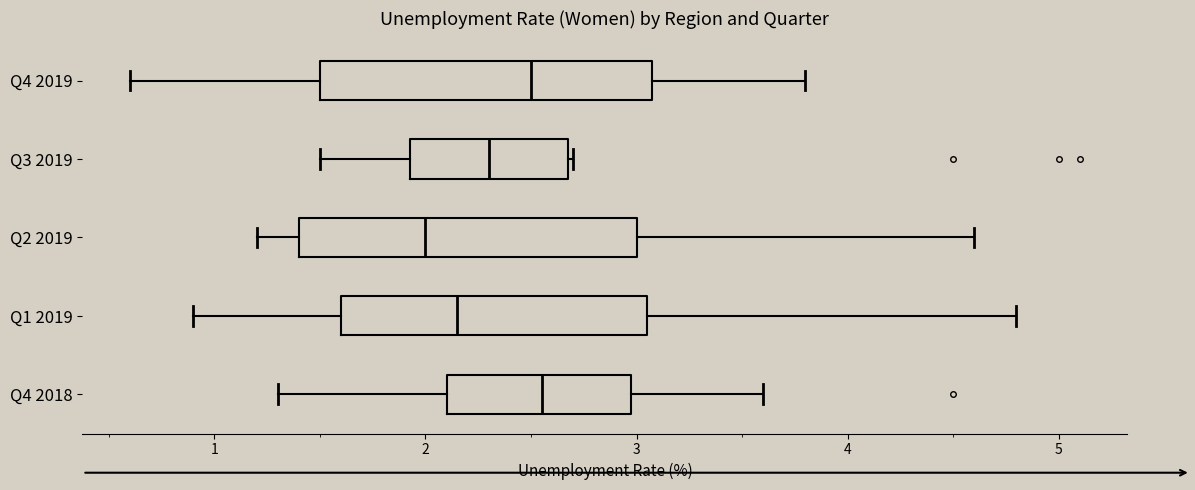

Which box's median line is the furthest to the left?

Q2 2019